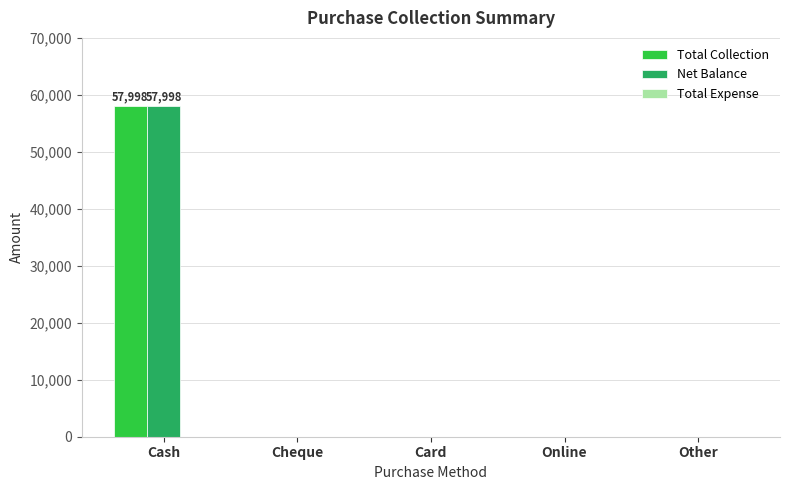

Are the bars grouped side by side (vs. stacked)?

Yes